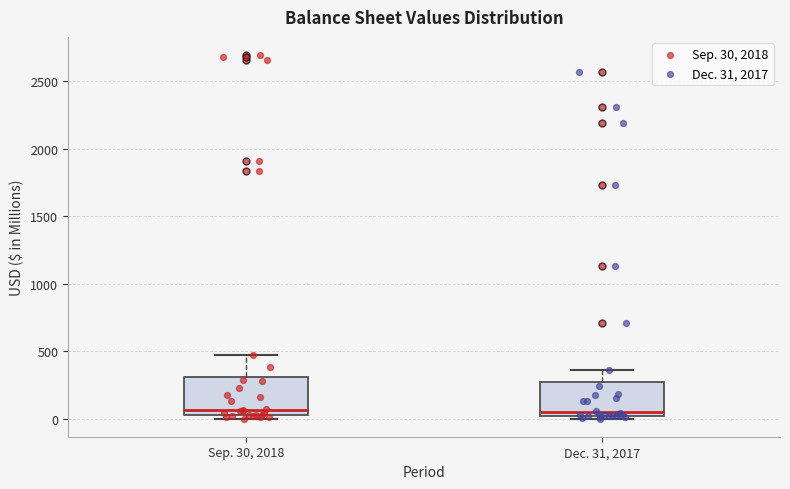

Reading left to right, read every box against the y-axis: the position of its median line, the range the box covers, and the ends of its whiskers. The values are not printed on the chart, so give them approximately, as read against the axis.

Sep. 30, 2018: median 50 (just above the box's lower edge), box 50 to 300, whiskers 0 to 450
Dec. 31, 2017: median 50, box 0 to 250, whiskers 0 (just below the box's lower edge) to 350